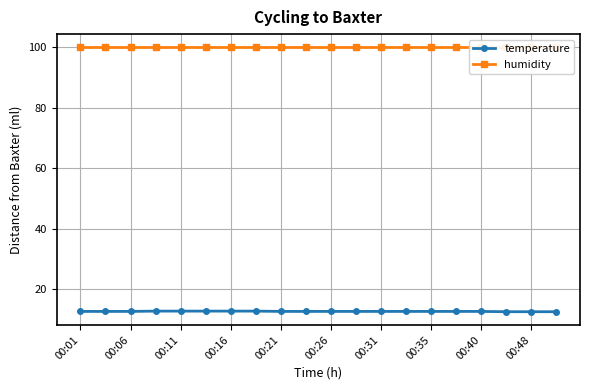

What is the value of the humidity point at the 7th from the left?

99.9